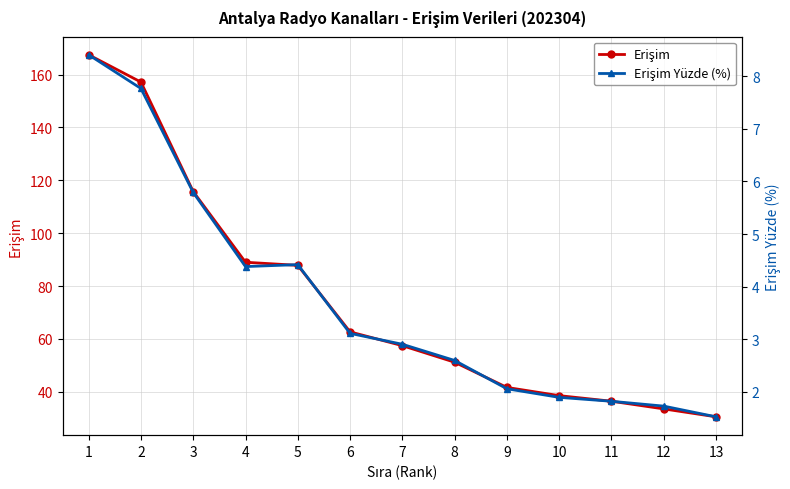

What is the value of the Erişim Yüzde (%) point at the 6th from the left?

3.1